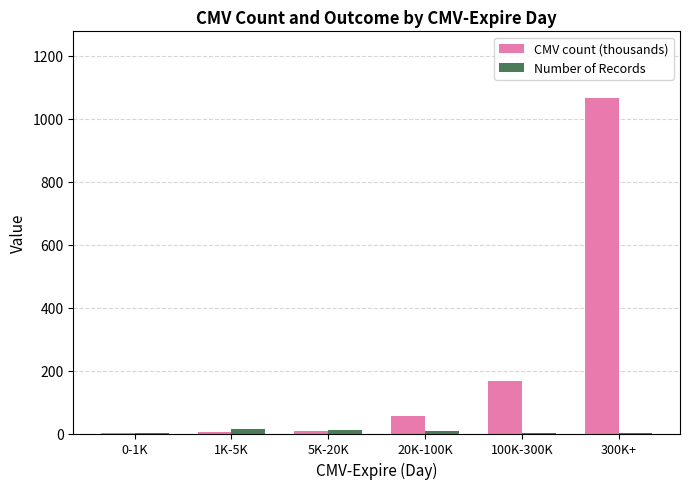

Which series changed the most between 1K-5K and 100K-300K?

CMV count (thousands)